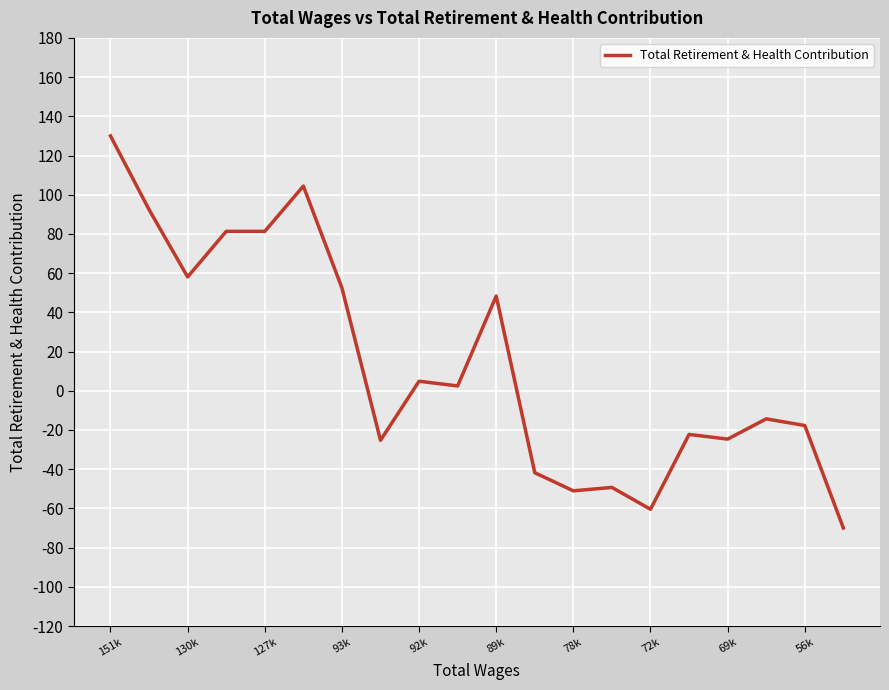

True or false: there are more than 1 points higher than both neighbors.

True